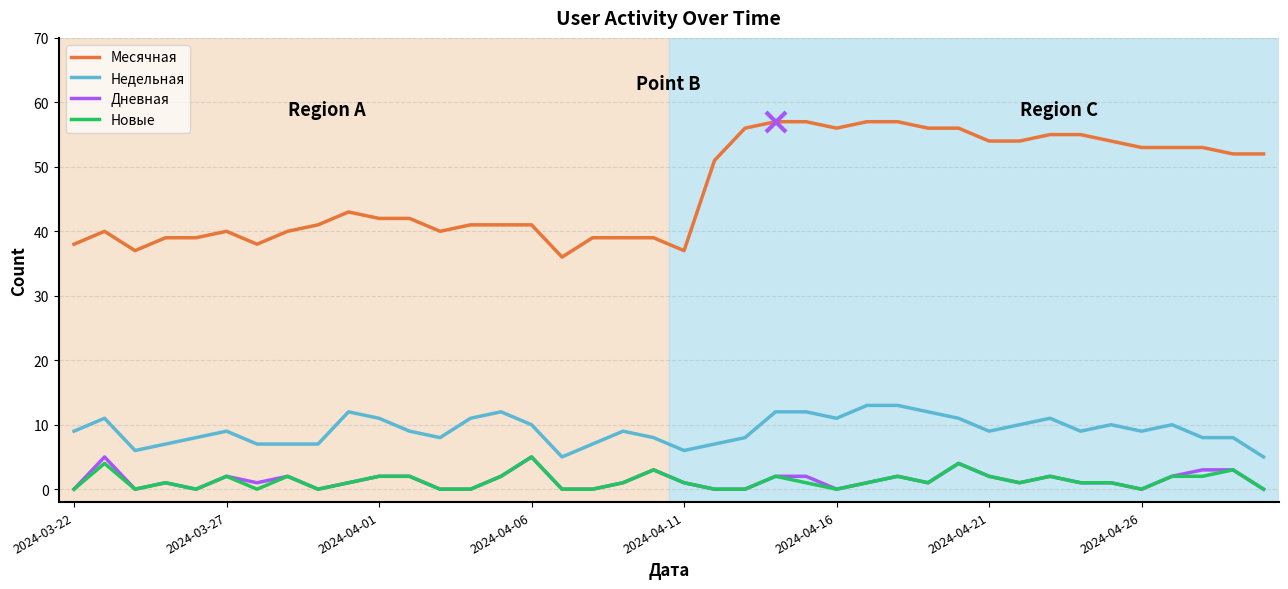

True or false: Месячная and Недельная intersect in this chart.

False